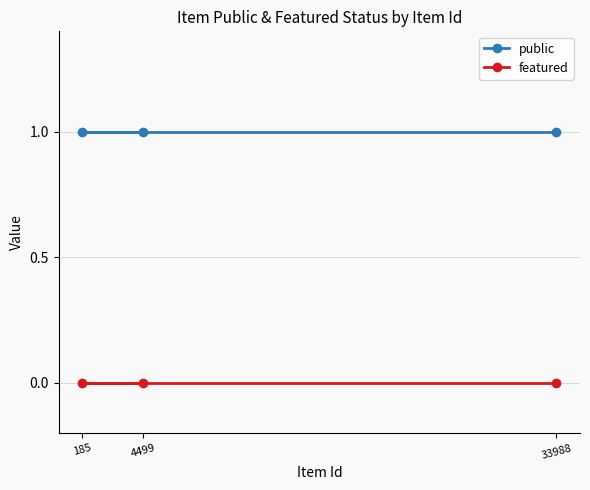

What is the value of the public point at the 2nd from the left?

1